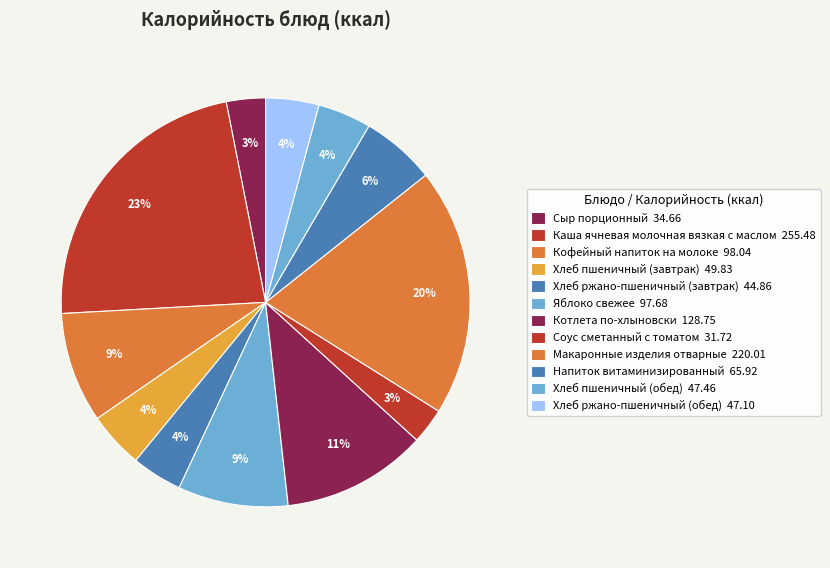

What is the ratio of the value at Каша ячневая молочная вязкая с маслом to the value at Хлеб пшеничный (завтрак)?

5.1